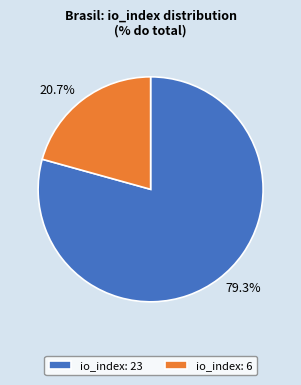

How much of the chart is everything except io_index: 6?

79.3%